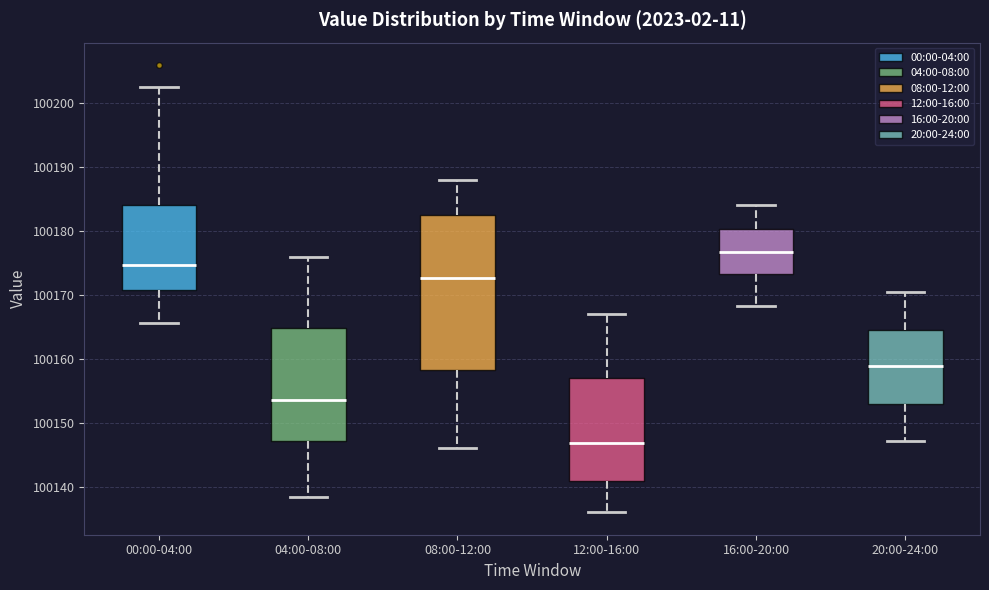

Which box's median line is the lowest?

12:00-16:00